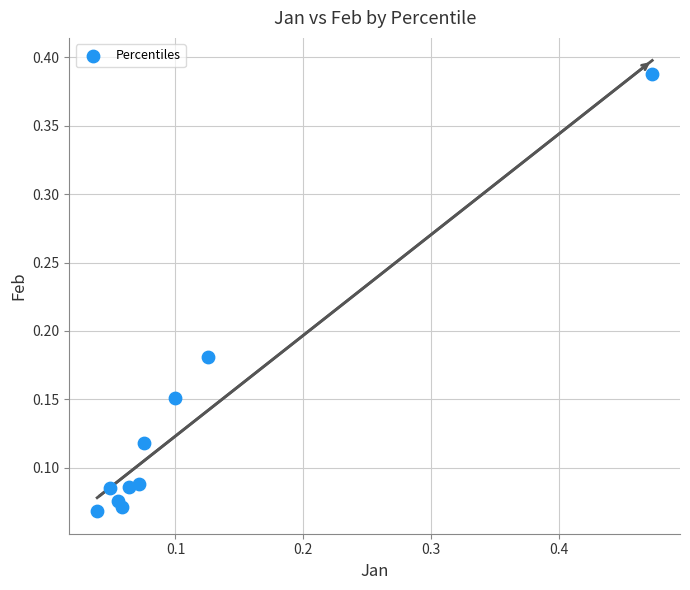

What is the range of Y values (max minus min)?

0.3